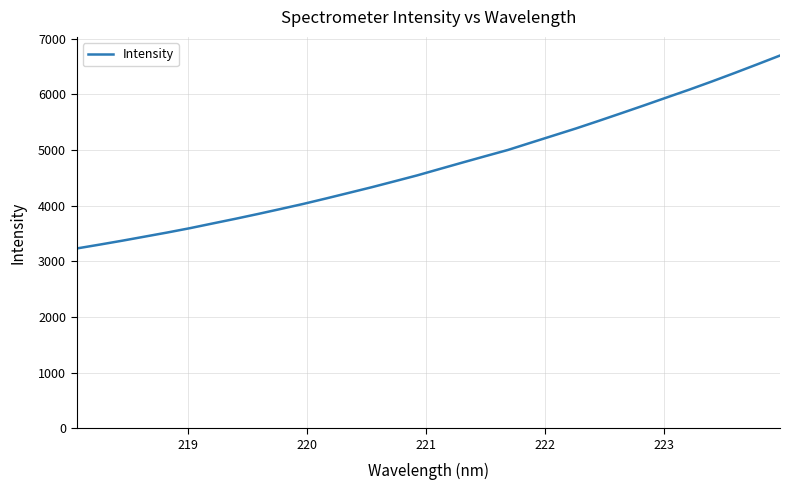

What is the difference between the maximum and minimum values?

3468.9